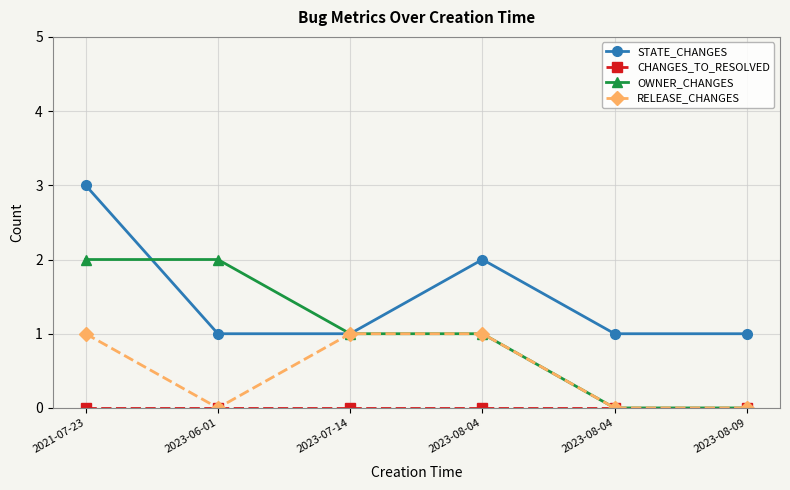

How many values in the RELEASE_CHANGES series are below 1?

3